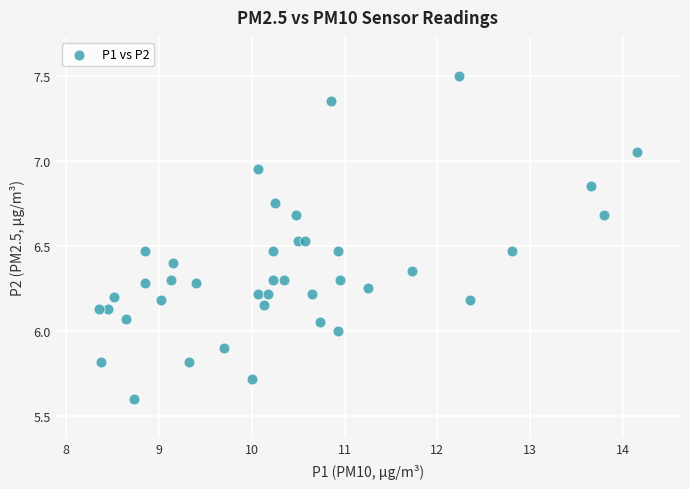

What is the range of X values (max minus min)?

5.8